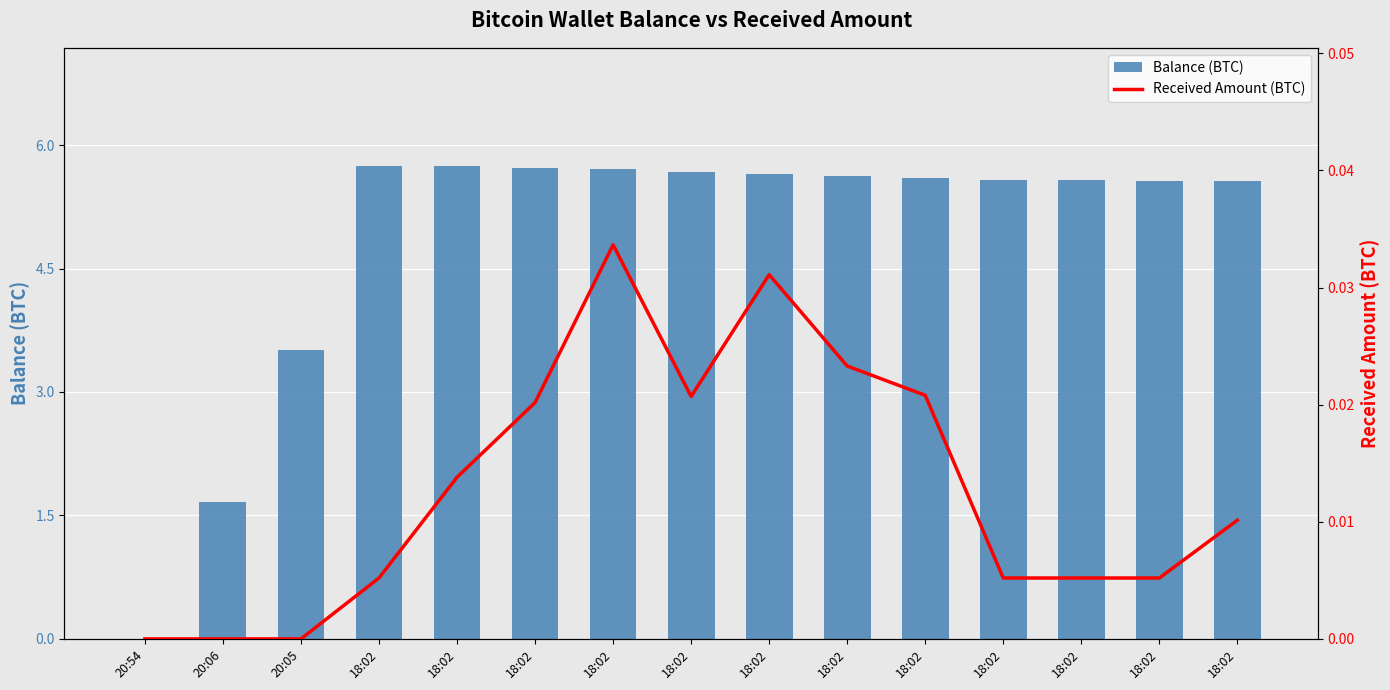

At which category is the sum across all series the highest?

18:02